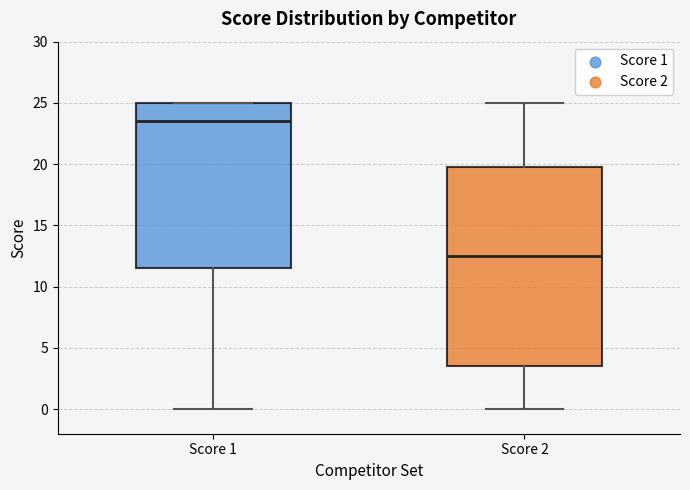

Which box's median line is the lowest?

Score 2